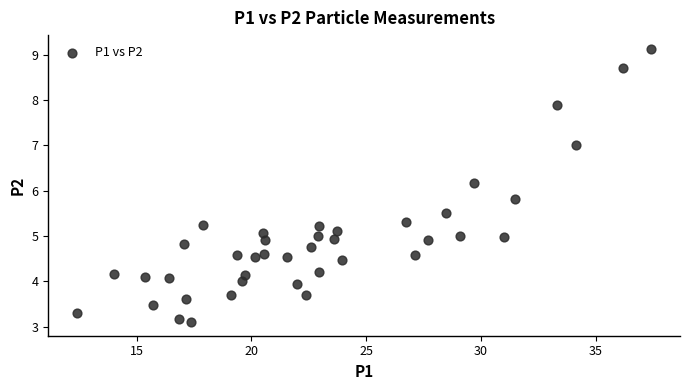

What is the range of Y values (max minus min)?

6.0